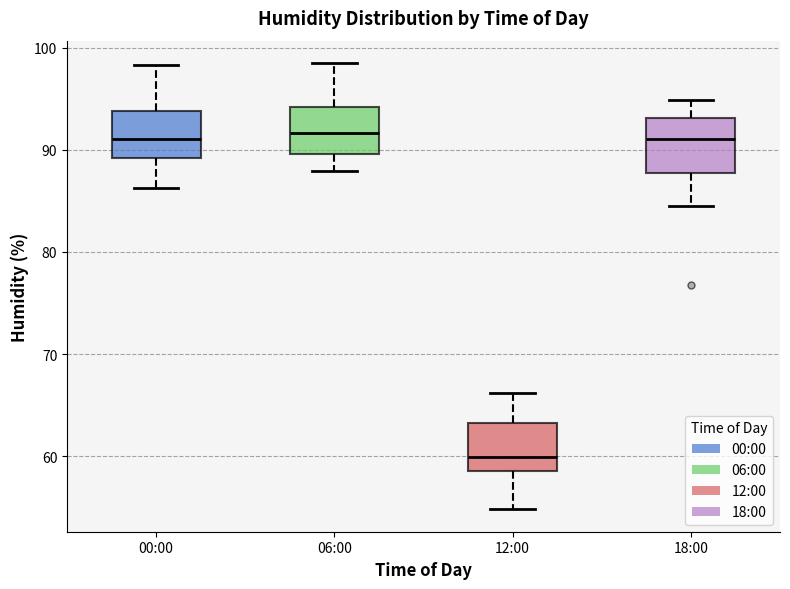

Reading left to right, read every box against the y-axis: the position of its median line, the range the box covers, and the ends of its whiskers. The values are not printed on the chart, so give them approximately, as read against the axis.

00:00: median 91, box 89 to 94, whiskers 86 to 98
06:00: median 92, box 90 to 94, whiskers 88 to 99
12:00: median 60, box 59 to 63, whiskers 55 to 66
18:00: median 91, box 88 to 93, whiskers 85 to 95